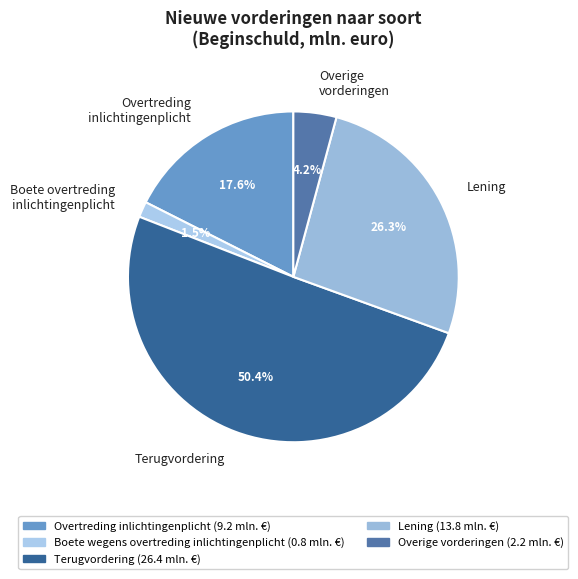

Which category accounts for the majority?

Terugvordering